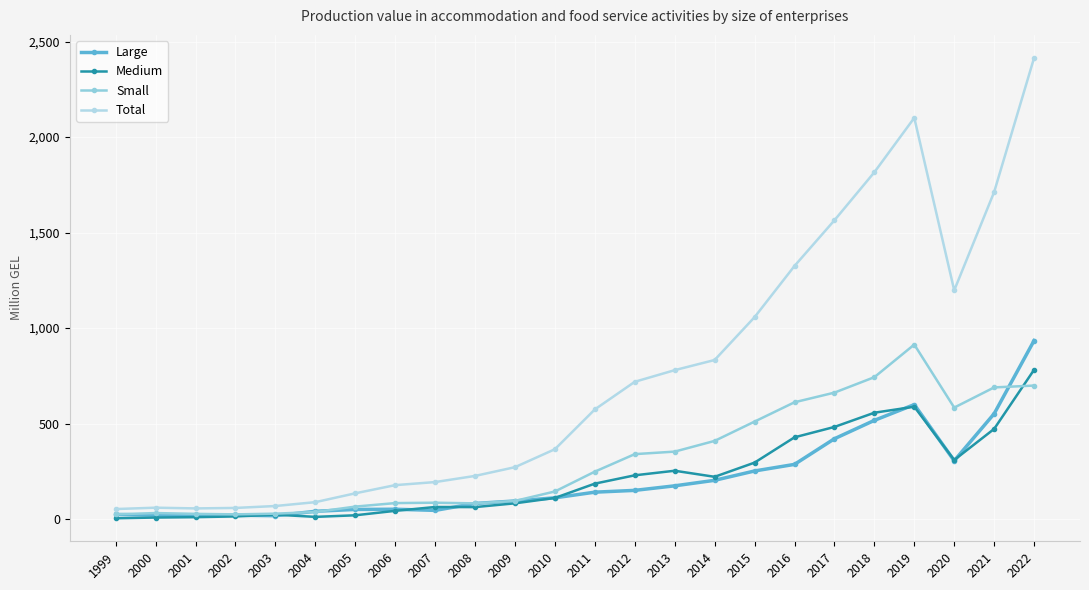

Which series has the largest total across all categories?

Total